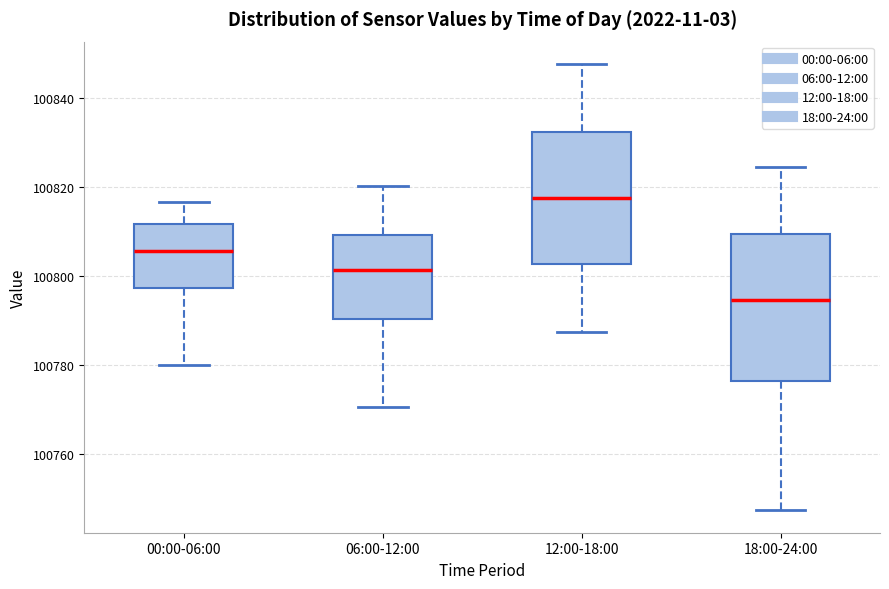

Comparing the boxes themselves (not the whiskers), which one is the tallest?

18:00-24:00